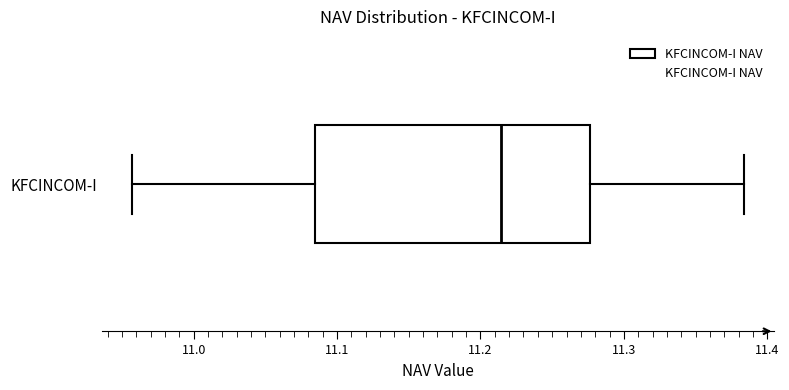

Transcribe this box plot: give where the median line is, the range the box spans, and where the two whiskers end, as read against the x-axis. The values are not printed on the chart, so give them approximately, as read against the axis.

median 11.21, box 11.08 to 11.28, whiskers 10.96 to 11.38